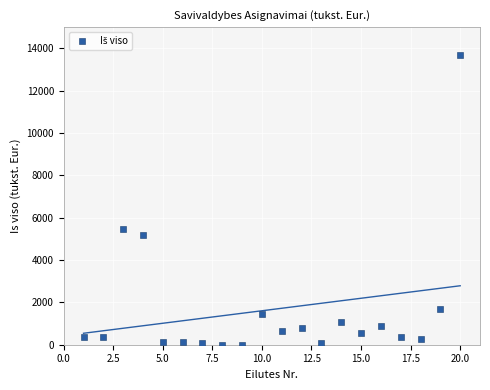

What is the range of X values (max minus min)?

19.0